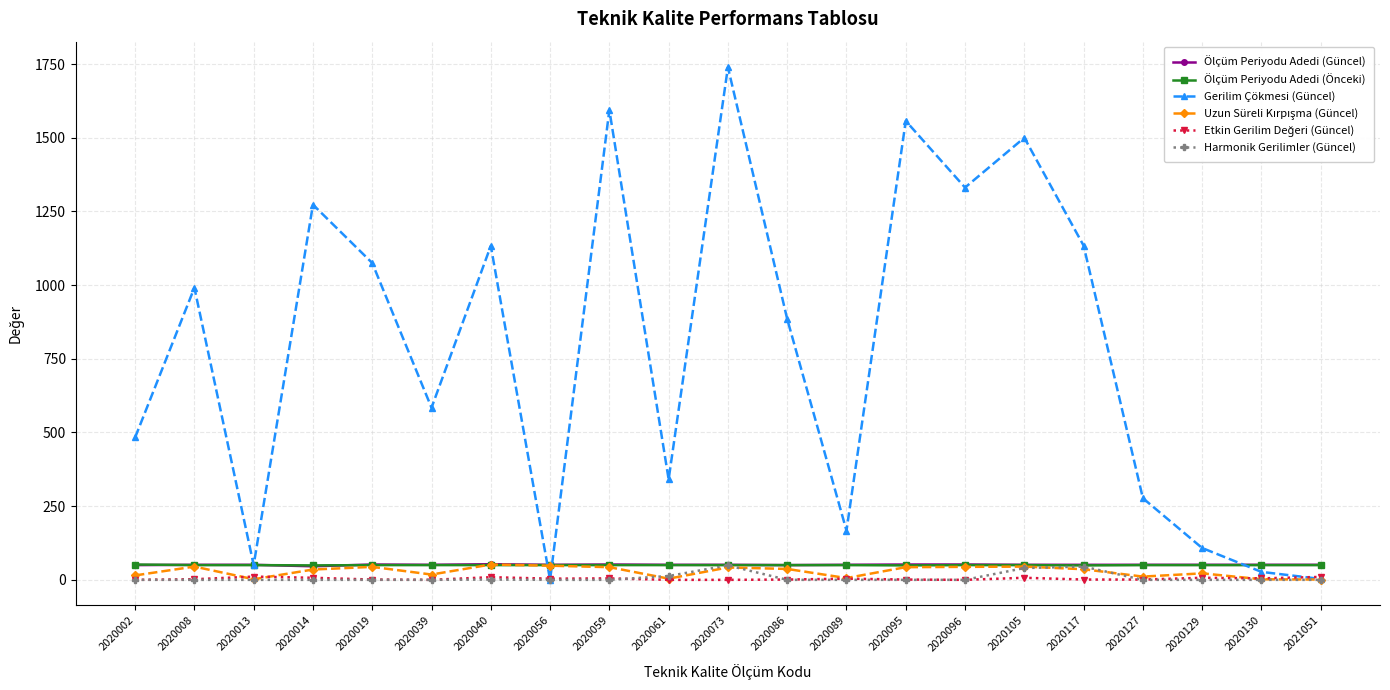

Which series changed the most between 2020105 and 2020129?

Gerilim Çökmesi (Güncel)